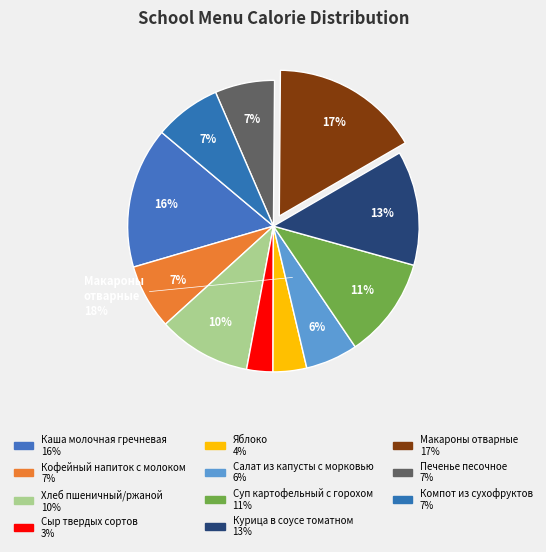

To the nearest percent, what portion does Сыр твердых сортов represent?

3%